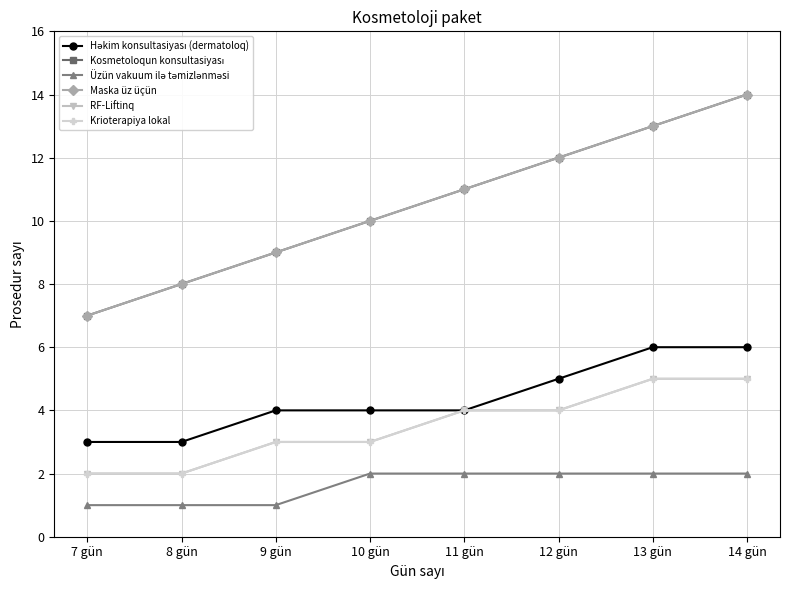

At how many categories does at least one series exceed 13?

1